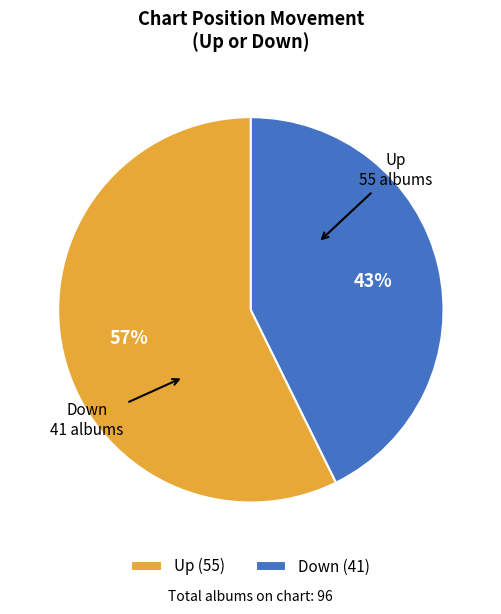

The Down (41) slice represents 33% of the pie. True or false?

False